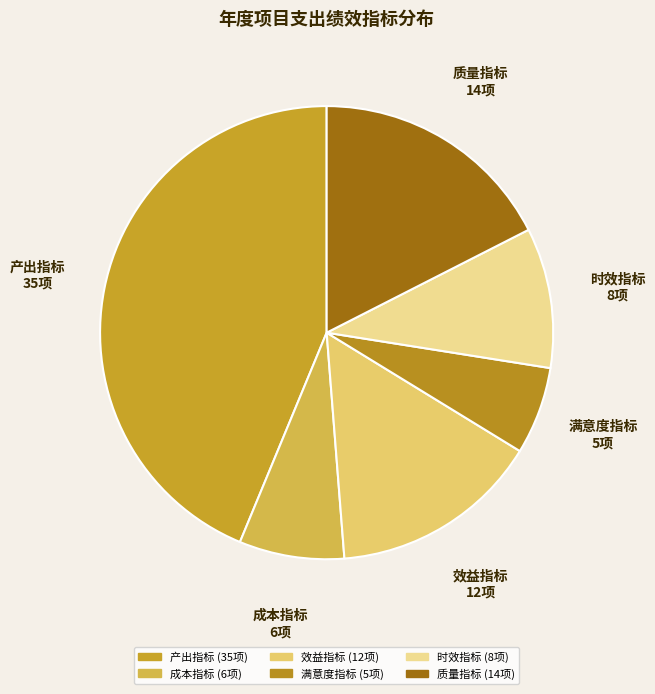

Which has a higher value, 时效指标 or 质量指标?

质量指标